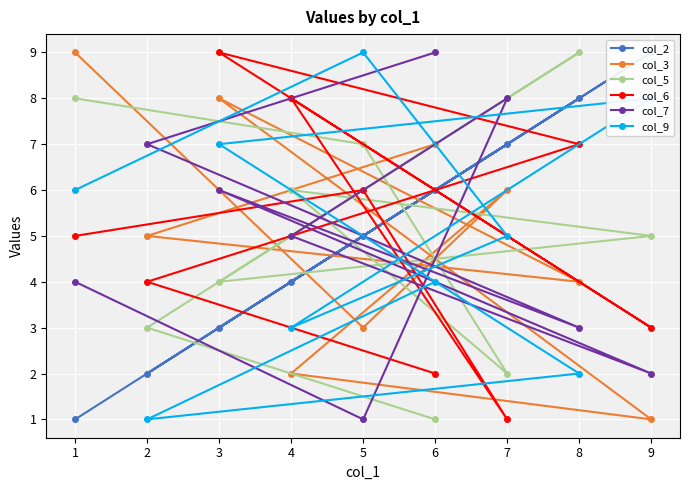

The col_5 series shows 7 at 5. True or false?

True